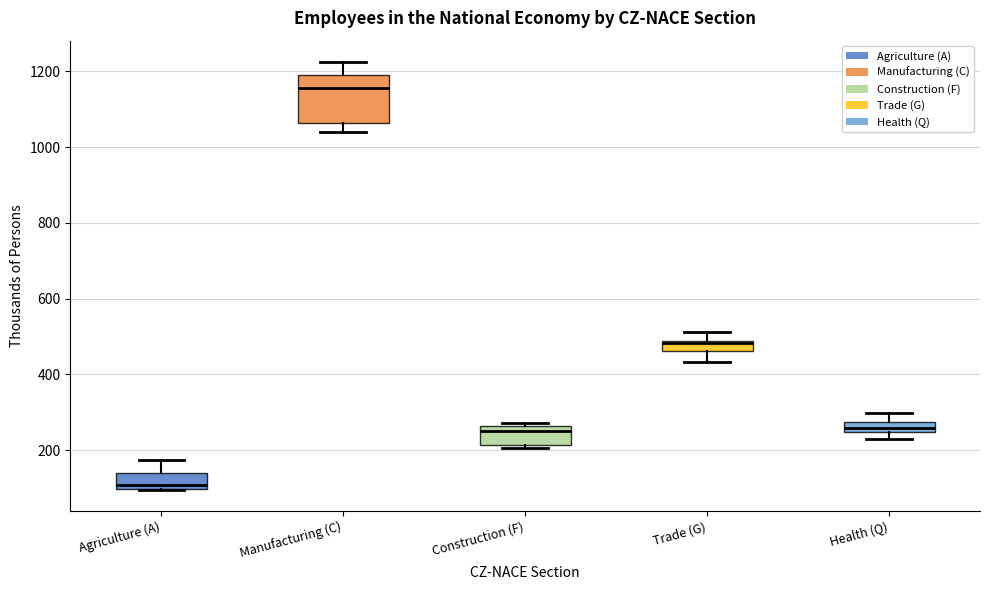

Which box is the tallest, from its lower edge to its upper edge?

Manufacturing (C)